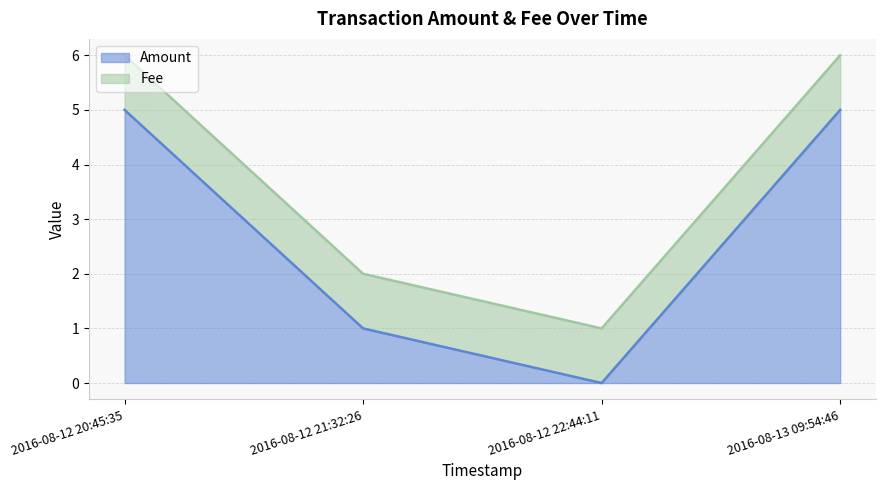

At which label is Fee closest to 1?

2016-08-13 09:54:46